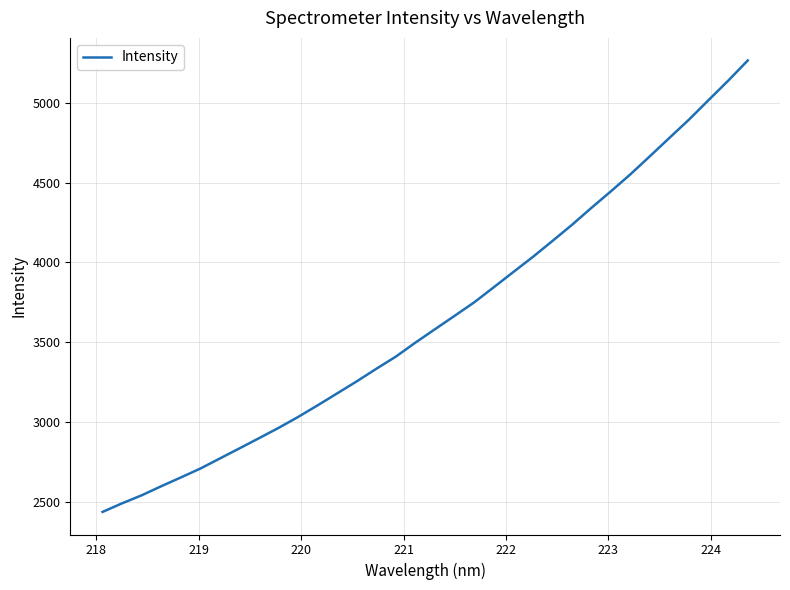

What is the greatest value displayed?

5267.6